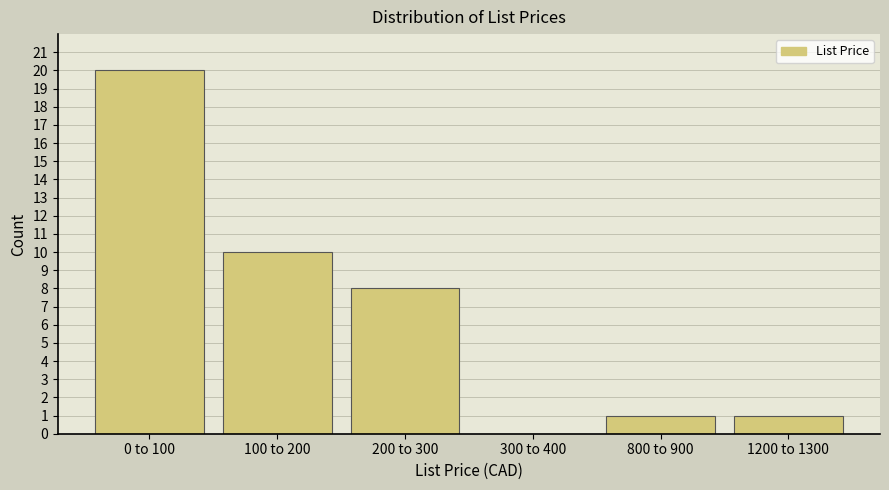

Reading left to right, transcribe all the data shown in this chart.

0 to 100=20	100 to 200=10	200 to 300=8	300 to 400=0	800 to 900=1	1200 to 1300=1